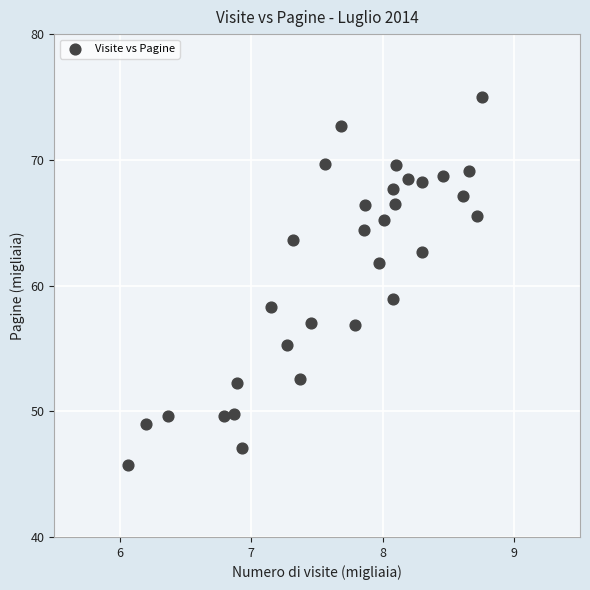

What is the range of X values (max minus min)?

2.7